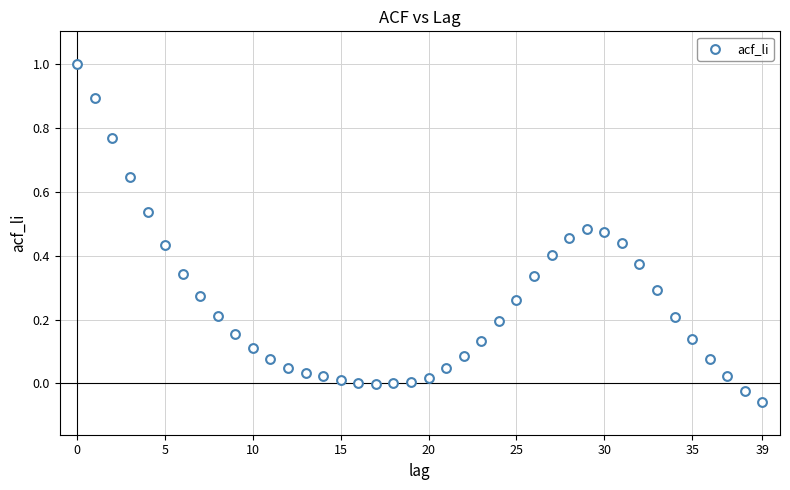

What is the range of Y values (max minus min)?

1.1